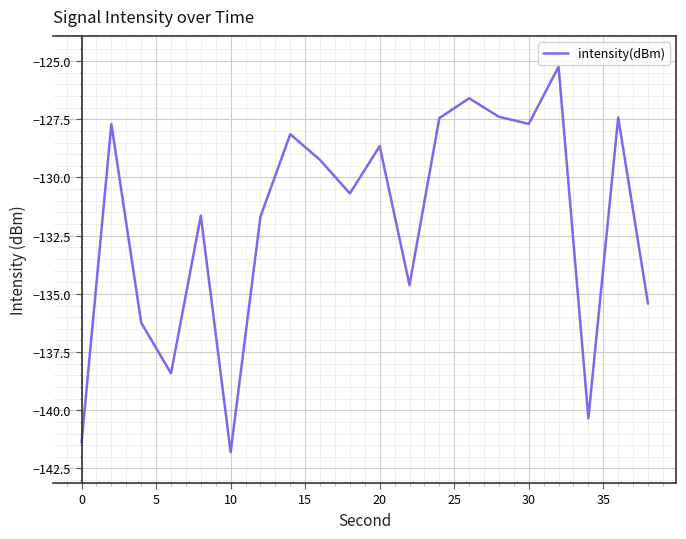

What is the difference between the maximum and minimum values?

16.6